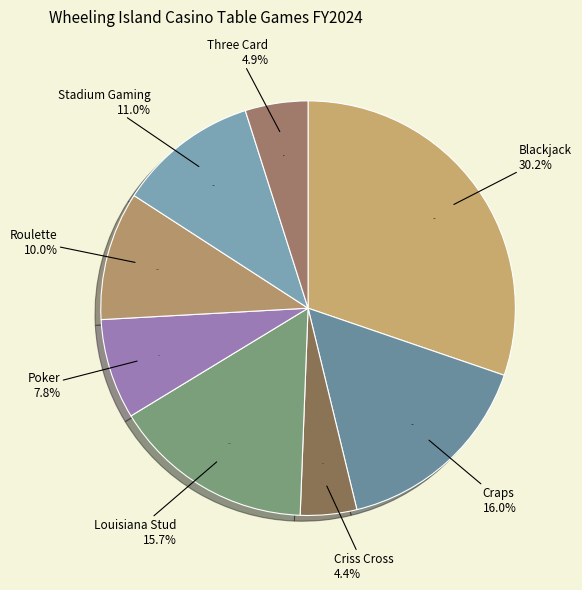

Does Louisiana Stud account for over 50% of the chart?

No